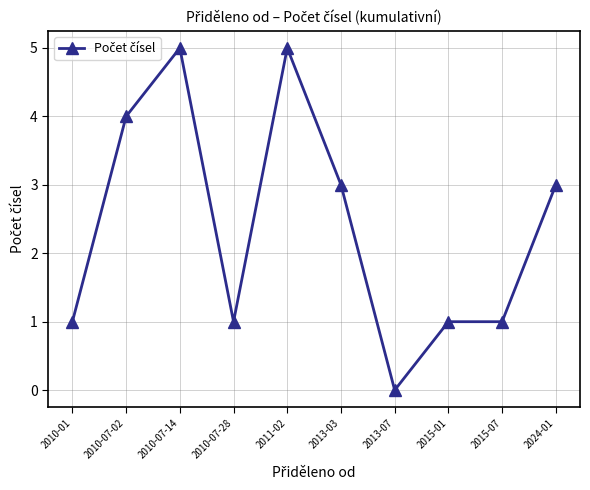

What is the change in value from 2010-07-02 to 2011-02?

+1